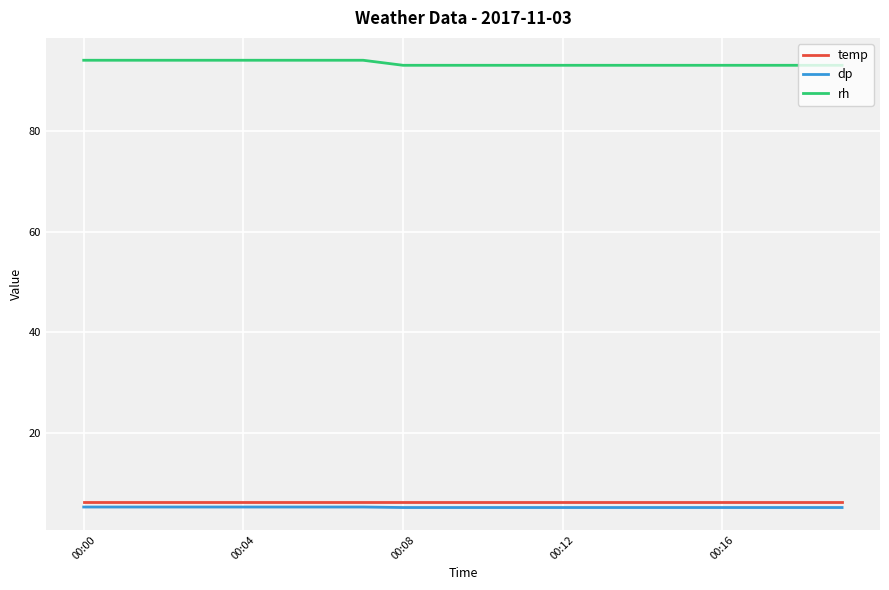

What is the sum of all rh values?

1868.0